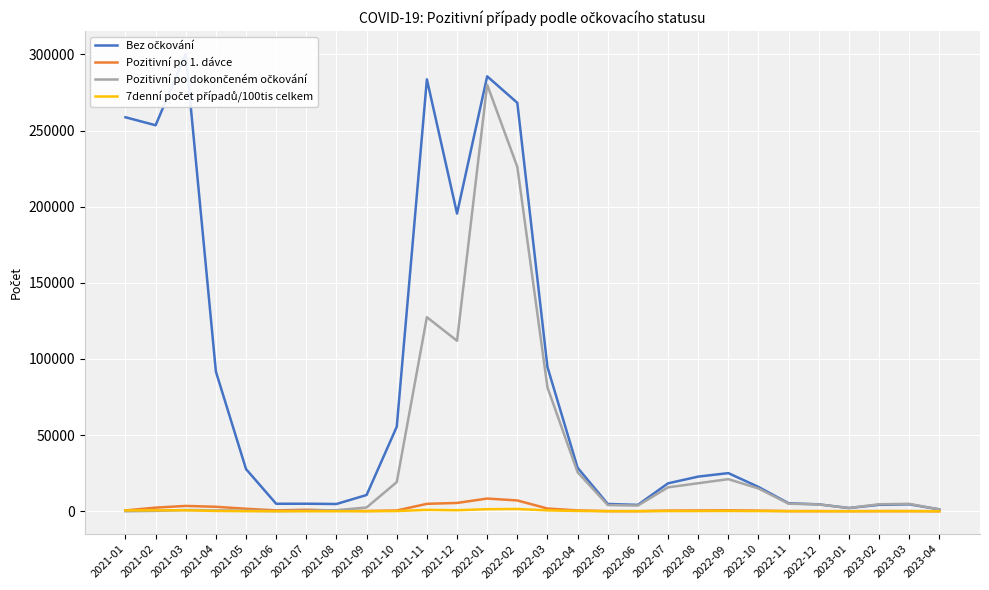

How many series are shown in this chart?

4